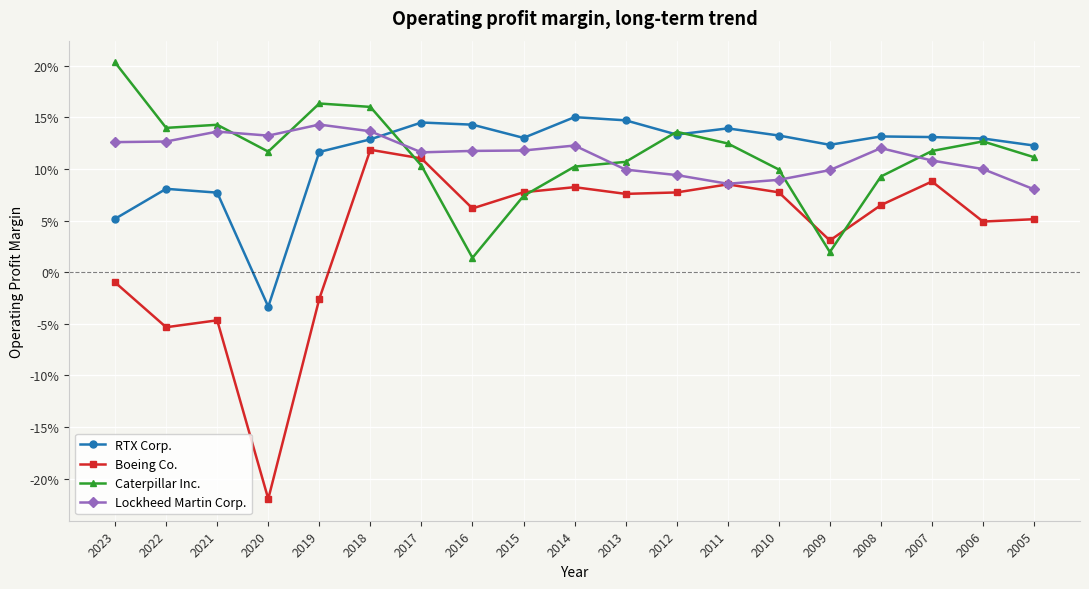

Is this an area chart (filled region under the line)?

No